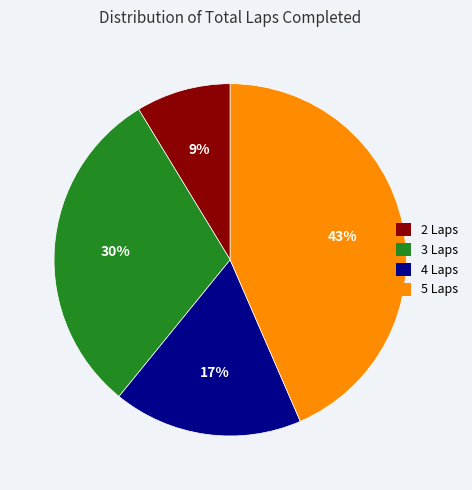

Count the number of slices in the pie.

4